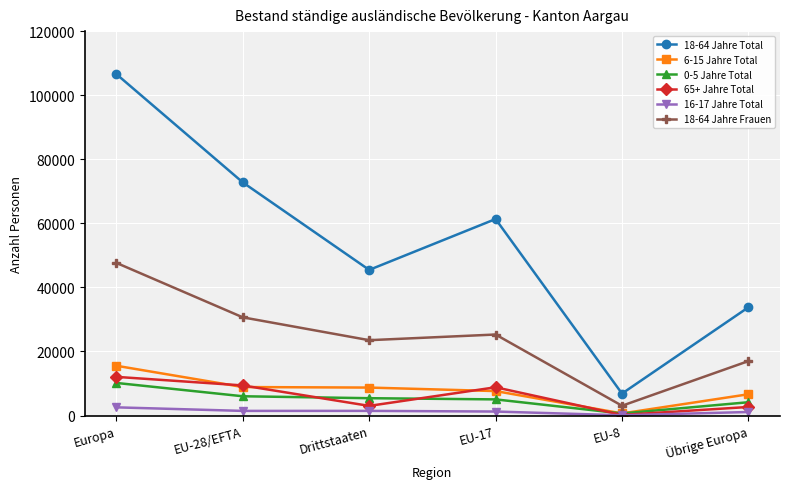

Which category has the lowest value across all series?

EU-8